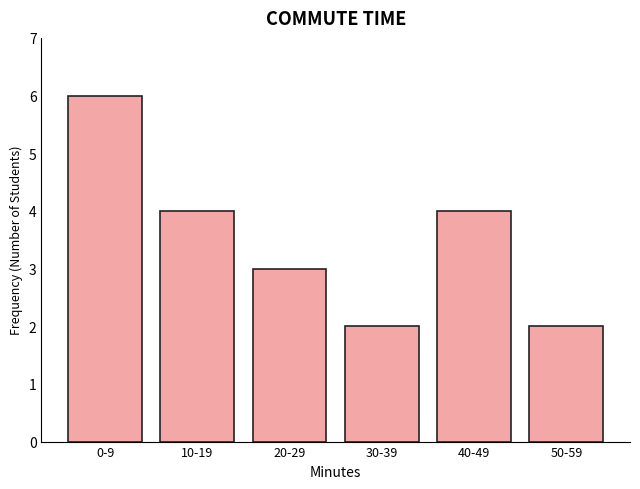

Reading left to right, list all the values displayed in this chart.

0-9=6	10-19=4	20-29=3	30-39=2	40-49=4	50-59=2